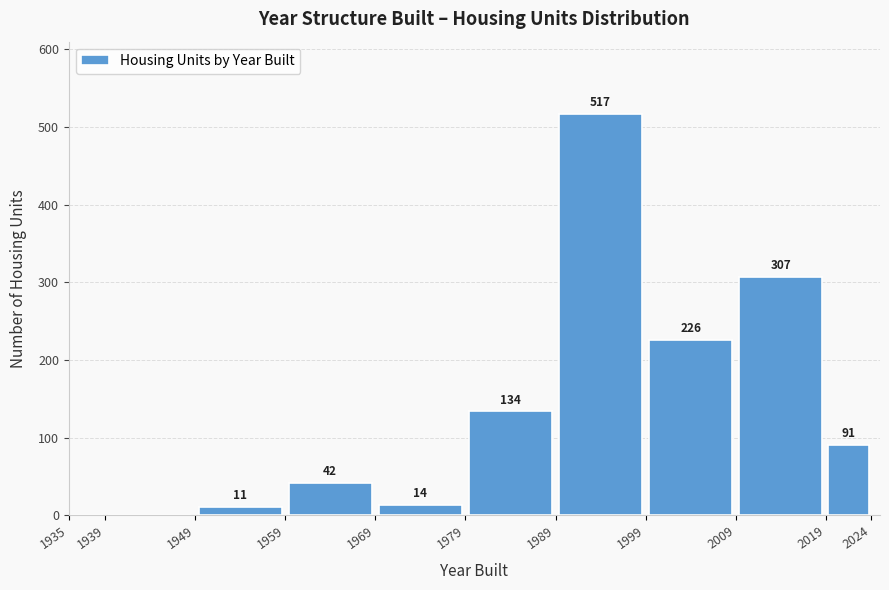

Which range on the x-axis has the tallest bar?

1989 to 1999